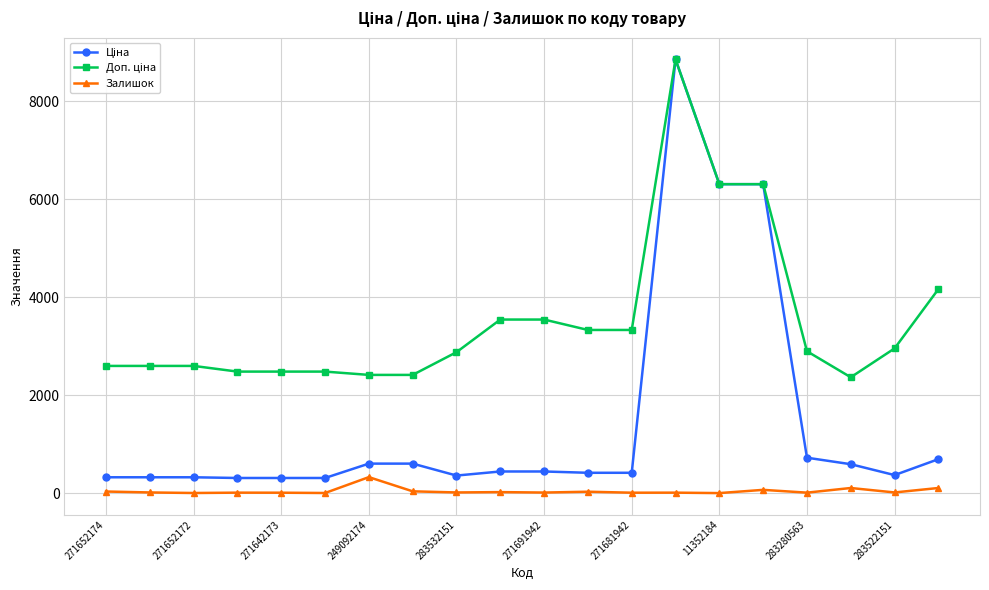

At how many categories does at least one series exceed 4025?

4